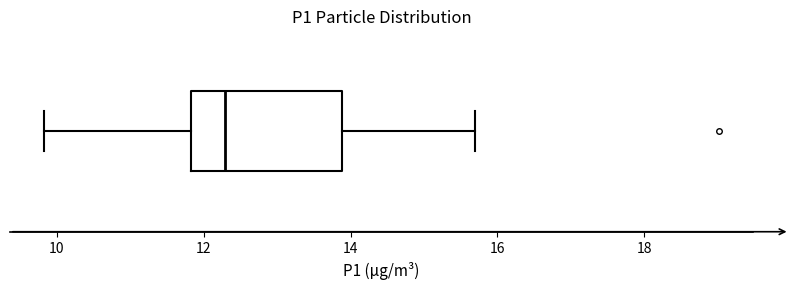

Transcribe this box plot: give where the median line is, the range the box spans, and where the two whiskers end, as read against the x-axis. The values are not printed on the chart, so give them approximately, as read against the axis.

median 12.2, box 11.8 to 13.8, whiskers 9.8 to 15.8